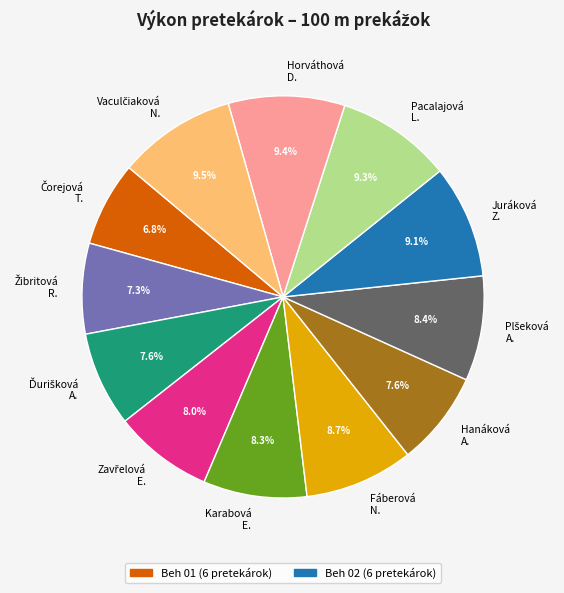

What portion of the pie excludes Pacalajová L.?

90.7%